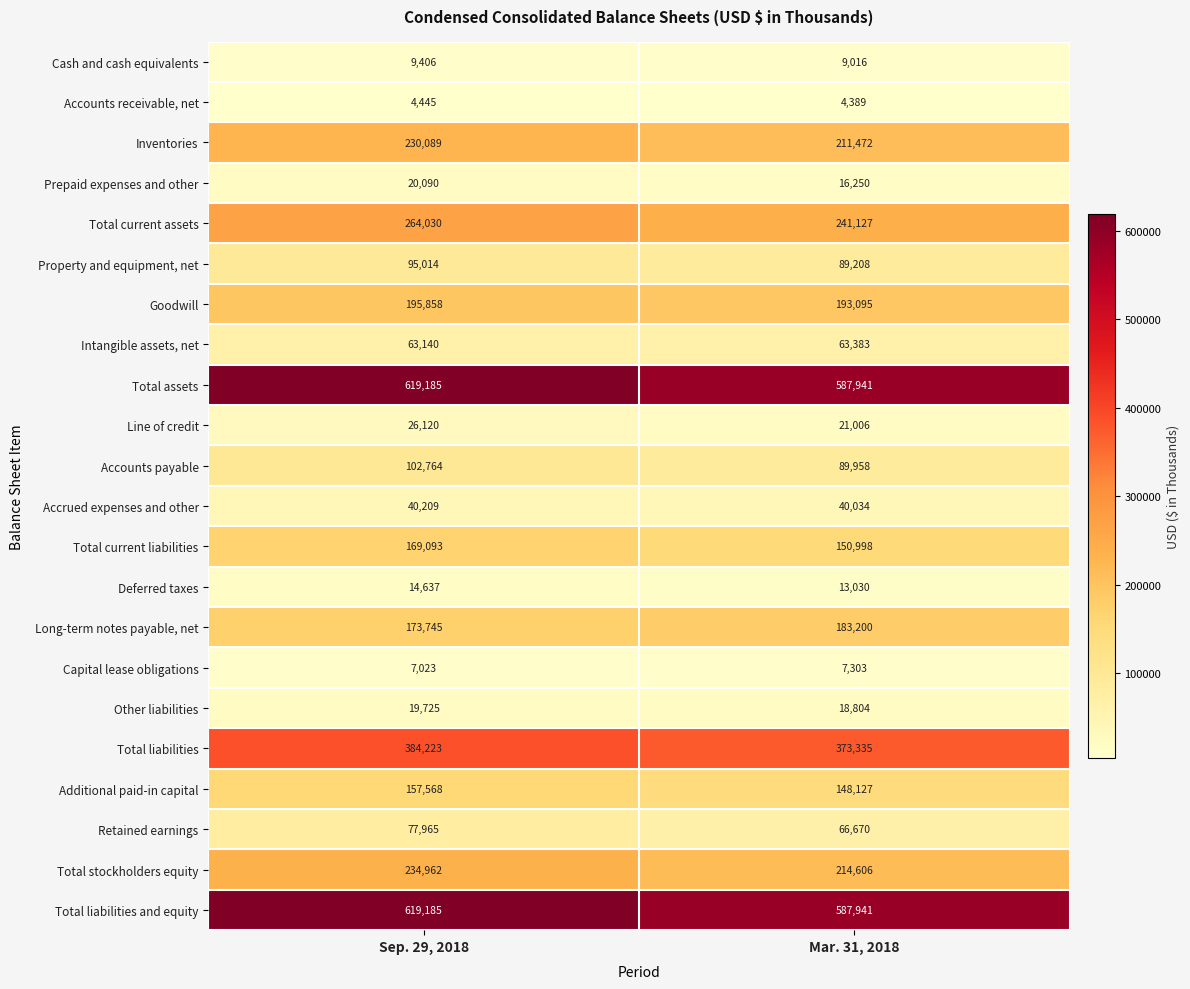

Rank the categories by Prepaid expenses and other value from highest to lowest.

Sep. 29, 2018, Mar. 31, 2018